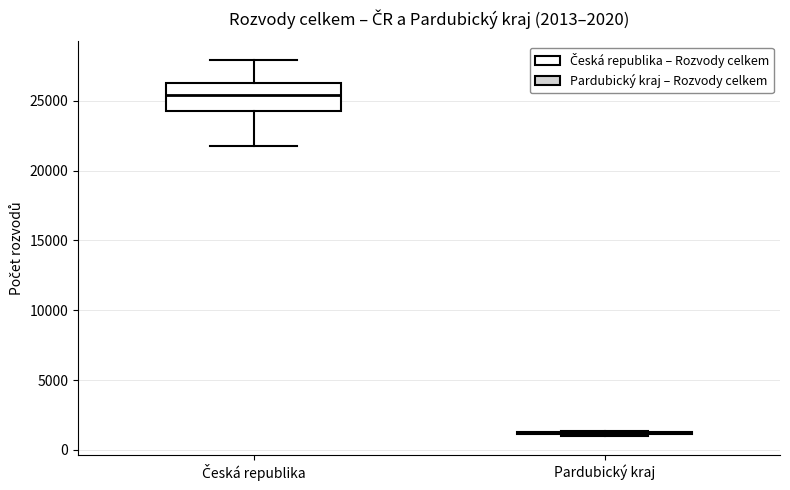

Comparing the boxes themselves (not the whiskers), which one is the tallest?

Česká republika